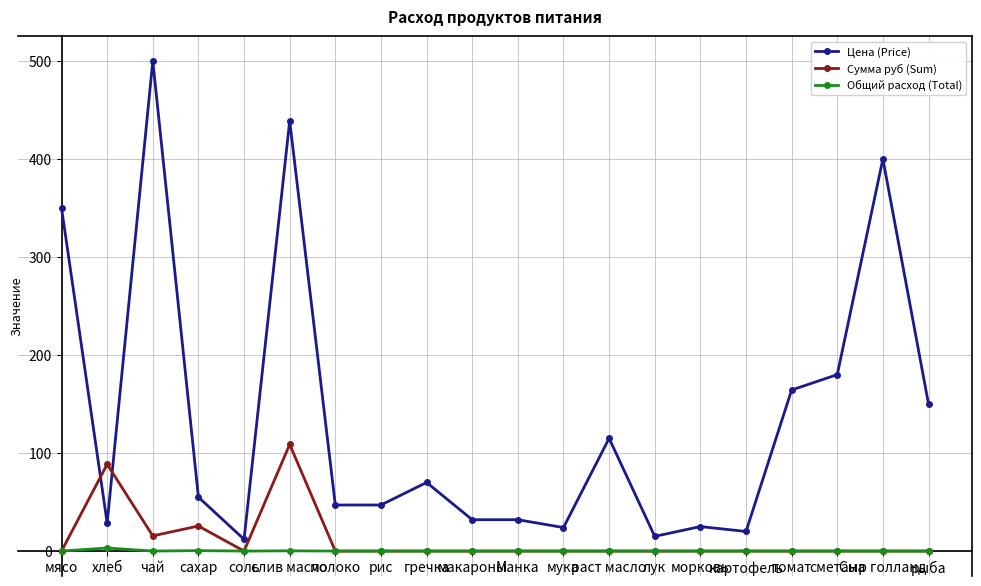

In Общий расход (Total), how many points are higher than both neighbors (excluding endpoints)?

3